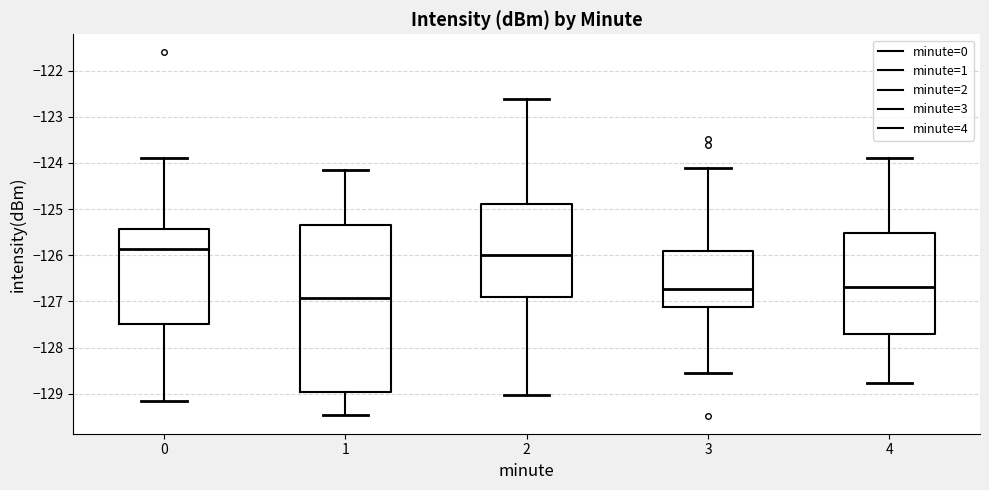

Reading left to right, transcribe this box plot: for each box, give where its median line is, the range the box spans, and where its two whiskers end, as read against the y-axis. The values are not printed on the chart, so give them approximately, as read against the axis.

0: median -125.9, box -127.5 to -125.4, whiskers -129.1 to -123.9
1: median -126.9, box -129.0 to -125.4, whiskers -129.5 to -124.2
2: median -126.0, box -126.9 to -124.9, whiskers -129.0 to -122.6
3: median -126.7, box -127.1 to -125.9, whiskers -128.5 to -124.1
4: median -126.7, box -127.7 to -125.5, whiskers -128.8 to -123.9